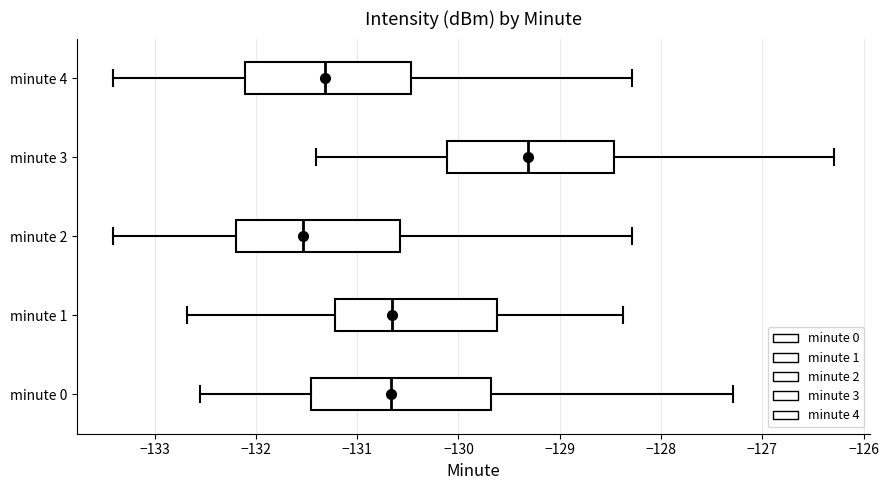

Reading bottom to top, transcribe this box plot: for each box, give where its median line is, the range the box spans, and where its two whiskers end, as read against the x-axis. The values are not printed on the chart, so give them approximately, as read against the axis.

minute 0: median -130.7, box -131.5 to -129.7, whiskers -132.6 to -127.3
minute 1: median -130.7, box -131.2 to -129.6, whiskers -132.7 to -128.4
minute 2: median -131.5, box -132.2 to -130.6, whiskers -133.4 to -128.3
minute 3: median -129.3, box -130.1 to -128.5, whiskers -131.4 to -126.3
minute 4: median -131.3, box -132.1 to -130.5, whiskers -133.4 to -128.3